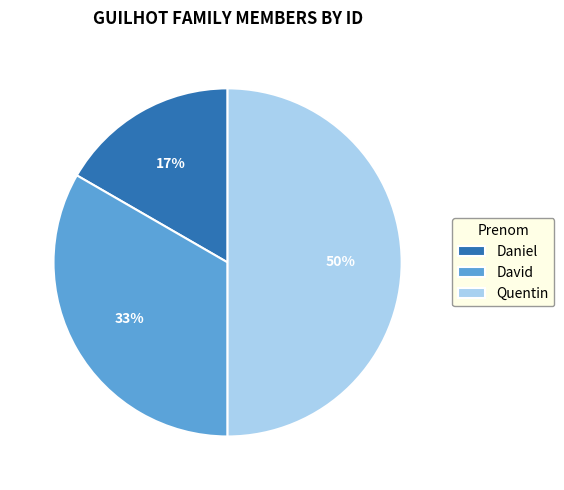

Does Daniel represent more than half of the total?

No